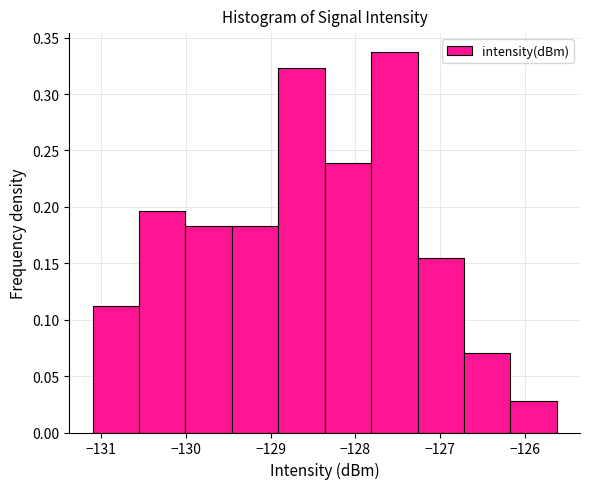

Reading left to right, list every bar in this chart as the range it spans on the x-axis followed by its height. Neither the bar edges nor the heights are printed on the chart, so give them approximately, as read against the axes.

-131.1 to -130.6: 0.110
-130.6 to -130.0: 0.195
-130.0 to -129.5: 0.185
-129.5 to -128.9: 0.185
-128.9 to -128.4: 0.325
-128.4 to -127.8: 0.240
-127.8 to -127.3: 0.335
-127.3 to -126.7: 0.155
-126.7 to -126.2: 0.070
-126.2 to -125.6: 0.030